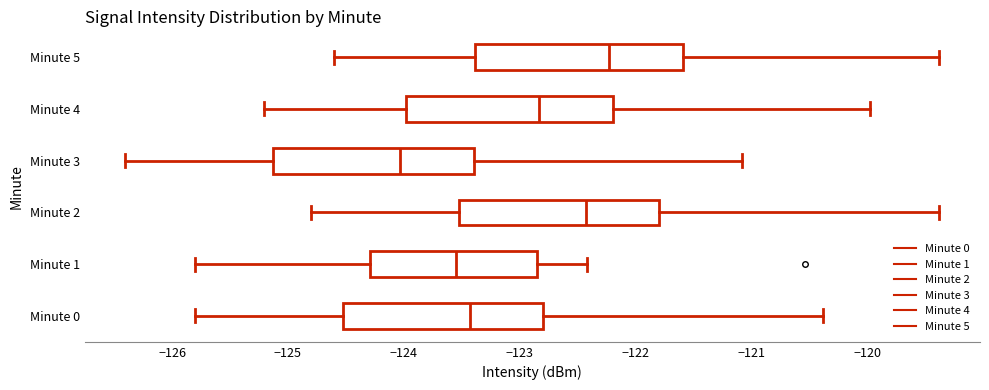

Which box has the furthest to the right median line?

Minute 5